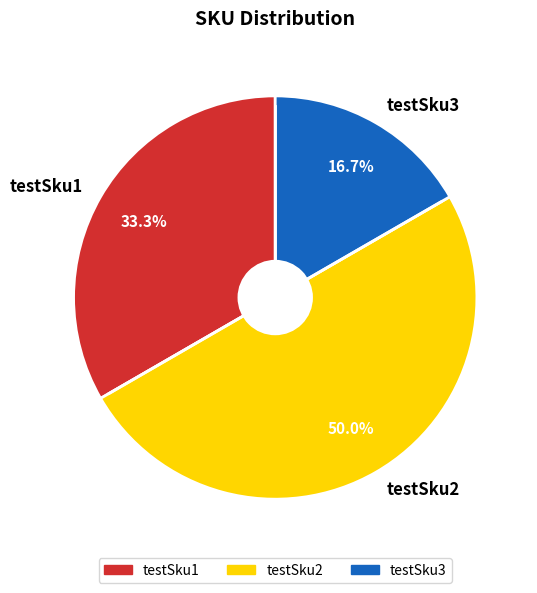

Is it true that testSku1 is 20% of the pie?

False